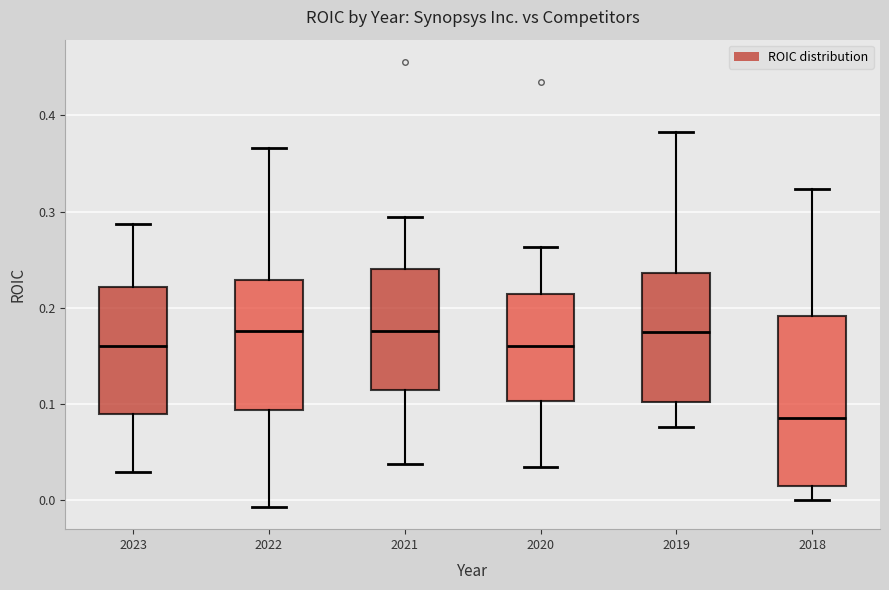

Which box's median line is the lowest?

2018